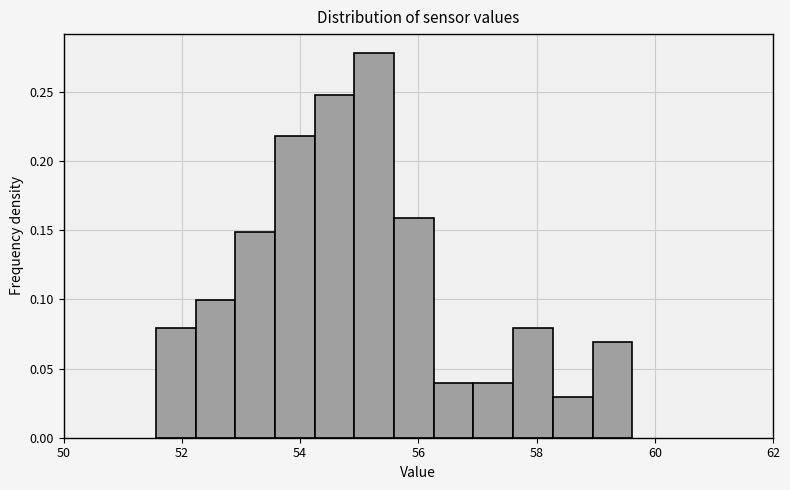

Around what value on the x-axis is the tallest bar? Give the approximate position of its centre, as read against the axis.

55.2